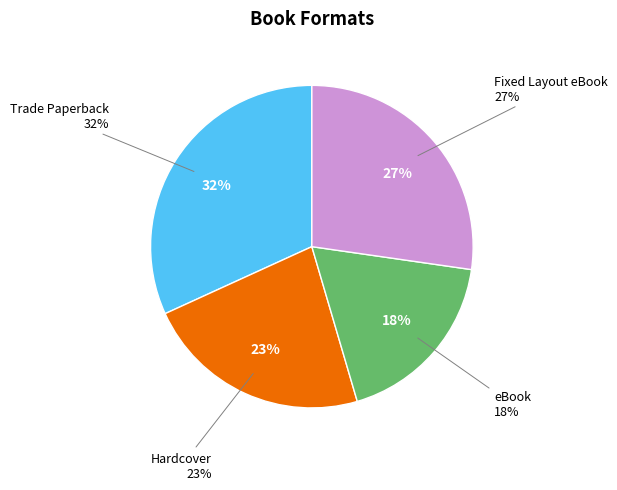

How many slices are in this pie chart?

4